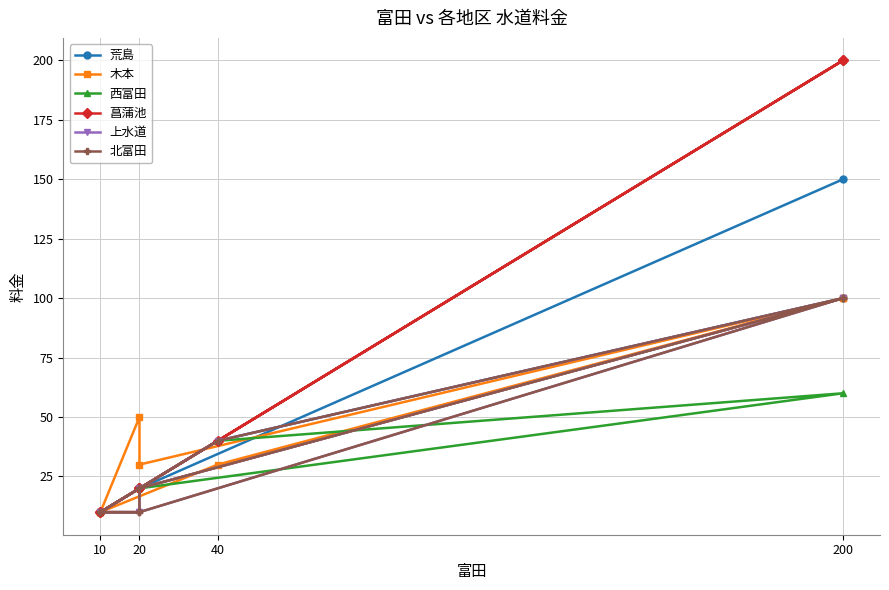

Count the number of categories in the chart.

8